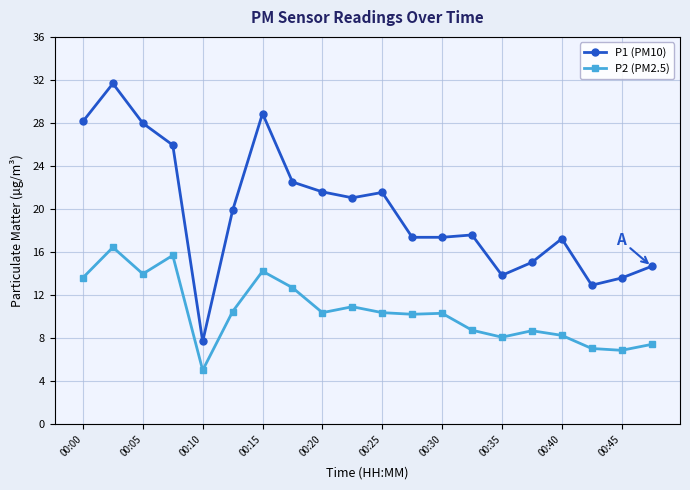

Which series has the largest total across all categories?

P1 (PM10)